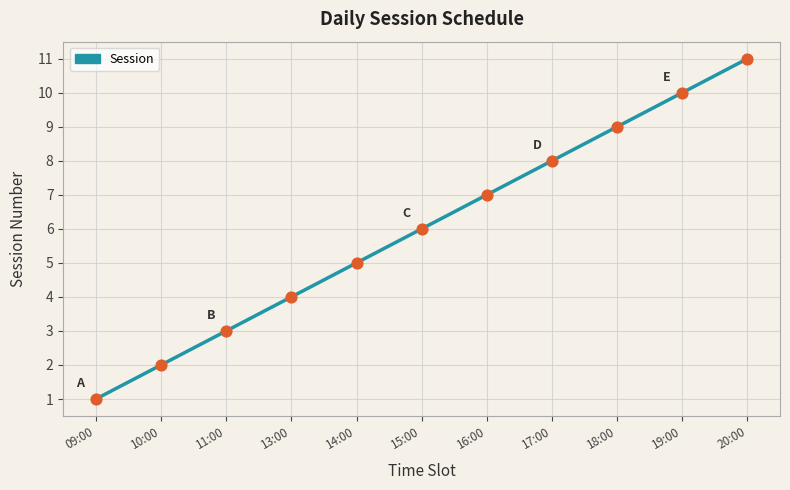

What is the change in value from 13:00 to 18:00?

+5